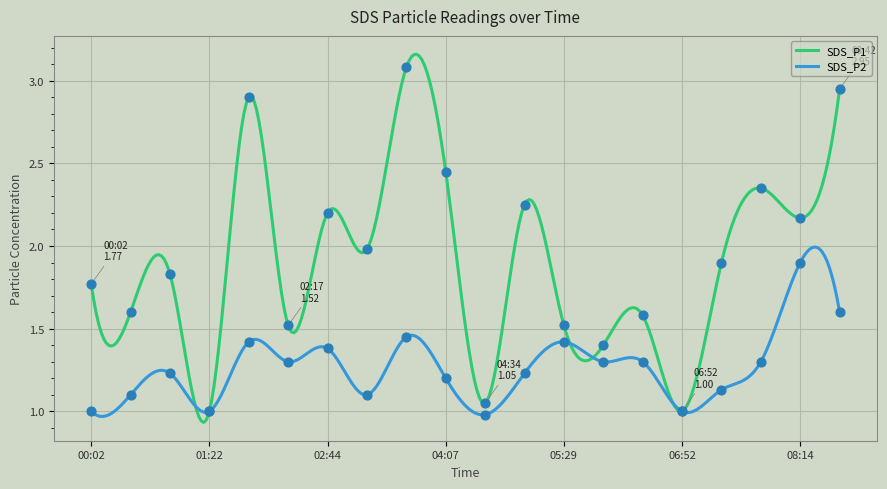

What are all the series names shown in the legend?

SDS_P1, SDS_P2